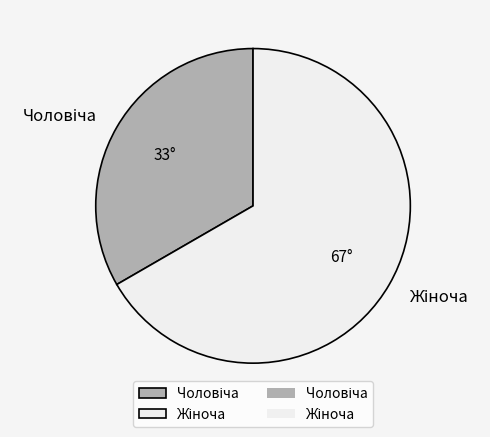

Does any single category account for the majority?

Yes